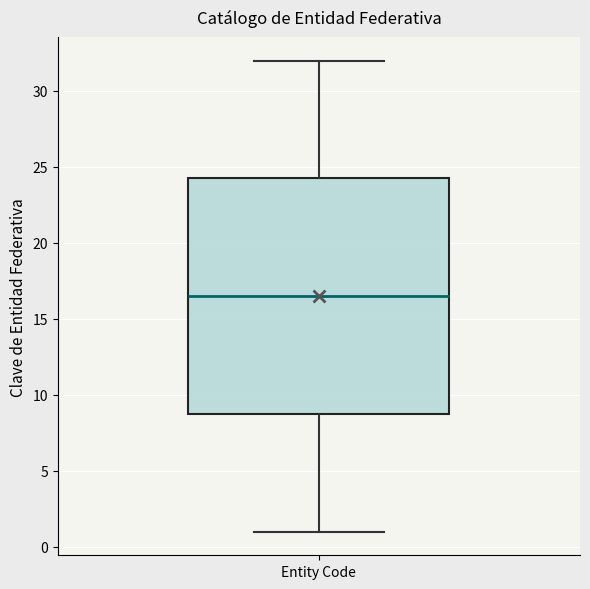

Read this box plot against the y-axis: the position of the median line, the range covered by the box, and the ends of both whiskers. The values are not printed on the chart, so give them approximately, as read against the axis.

median 16.5, box 9.0 to 24.5, whiskers 1.0 to 32.0